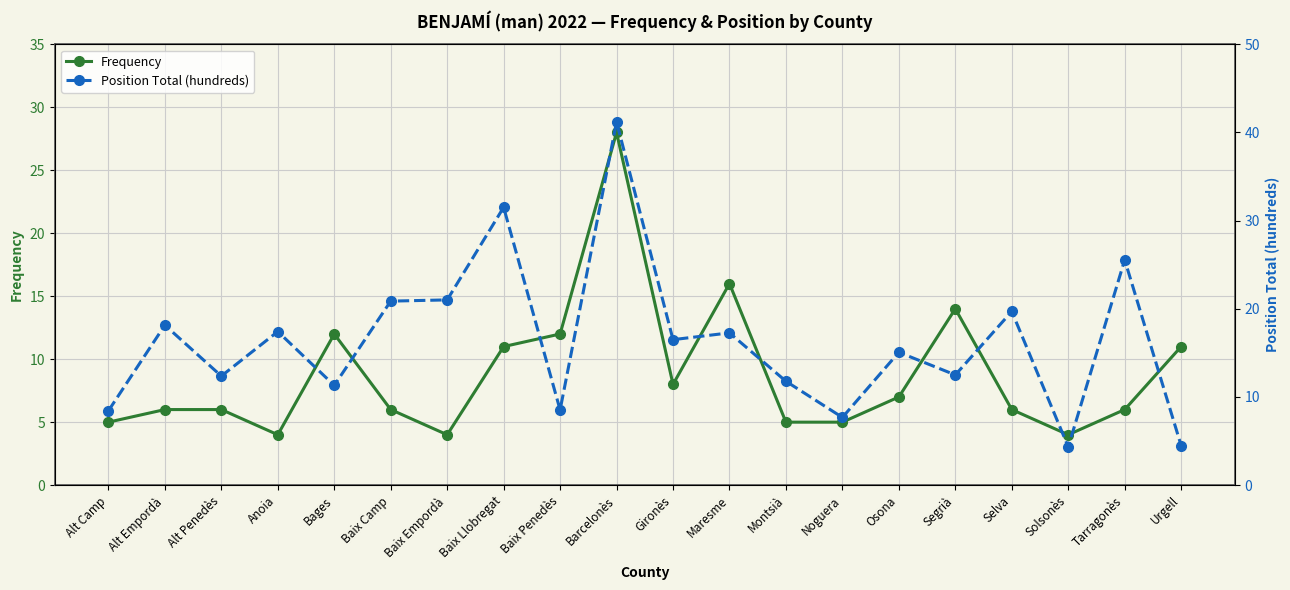

Reading left to right, extract all data points from this chart.

Frequency: Alt Camp=5.0	Alt Empordà=6.0	Alt Penedès=6.0	Anoia=4.0	Bages=12.0	Baix Camp=6.0	Baix Empordà=4.0	Baix Llobregat=11.0	Baix Penedès=12.0	Barcelonès=28.0	Gironès=8.0	Maresme=16.0	Montsià=5.0	Noguera=5.0	Osona=7.0	Segrià=14.0	Selva=6.0	Solsonès=4.0	Tarragonès=6.0	Urgell=11.0
Position Total (hundreds): Alt Camp=8.4	Alt Empordà=18.1	Alt Penedès=12.4	Anoia=17.4	Bages=11.3	Baix Camp=20.9	Baix Empordà=21.0	Baix Llobregat=31.5	Baix Penedès=8.5	Barcelonès=41.2	Gironès=16.5	Maresme=17.3	Montsià=11.8	Noguera=7.7	Osona=15.1	Segrià=12.5	Selva=19.7	Solsonès=4.3	Tarragonès=25.6	Urgell=4.5